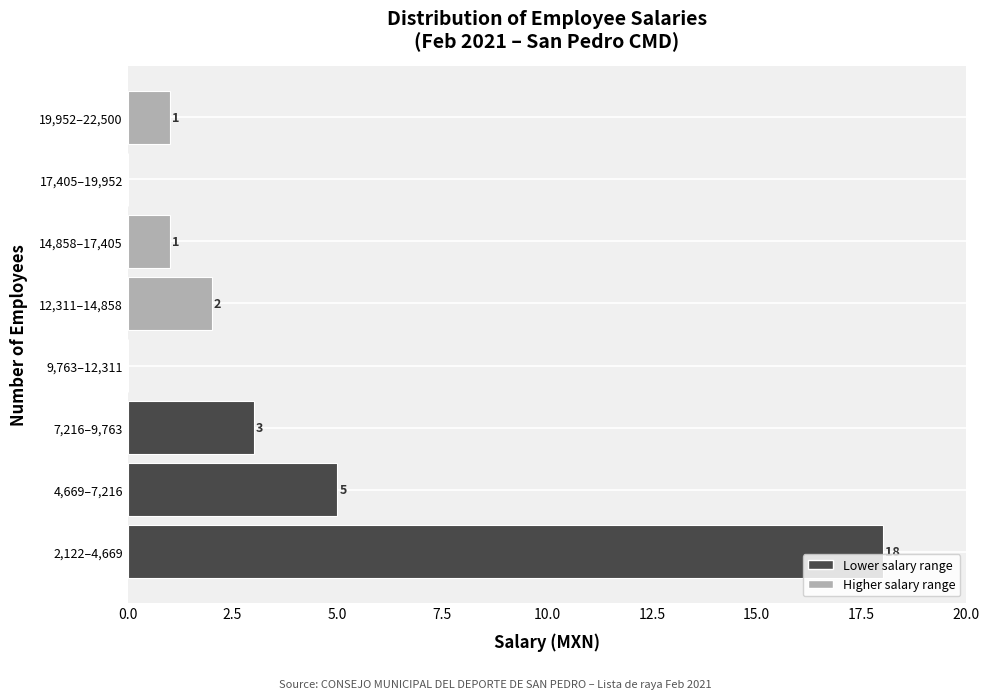

Reading top to bottom, what are all the values shown in this chart?

19,952–22,500=1	17,405–19,952=0	14,858–17,405=1	12,311–14,858=2	9,763–12,311=0	7,216–9,763=3	4,669–7,216=5	2,122–4,669=18